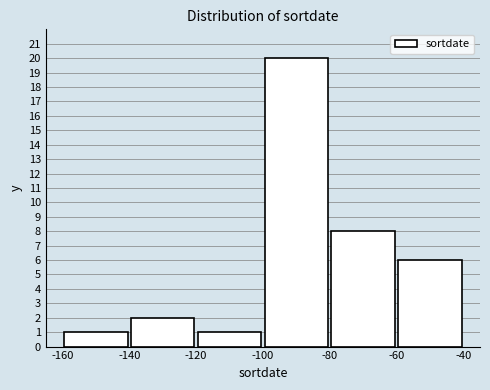

What is the height of the bar covering -140 to -120 on the x-axis? The values are not printed on the chart, so give them approximately, as read against the axis.

2